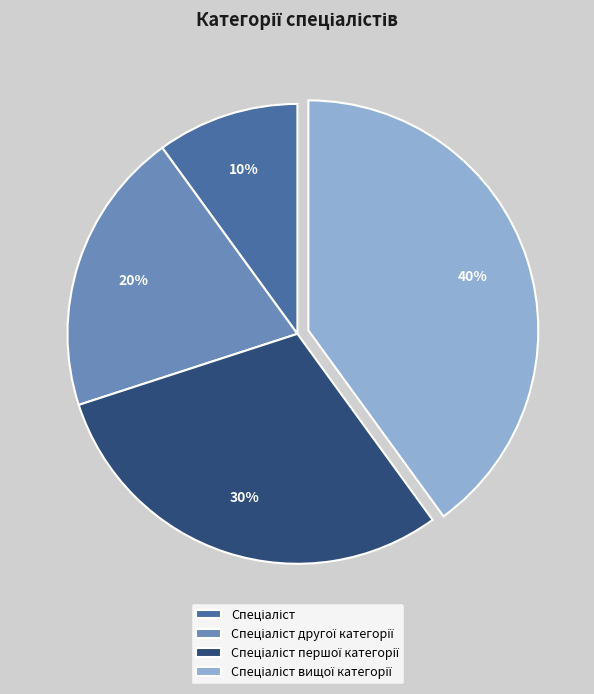

Is there any slice that represents more than half of the pie?

No